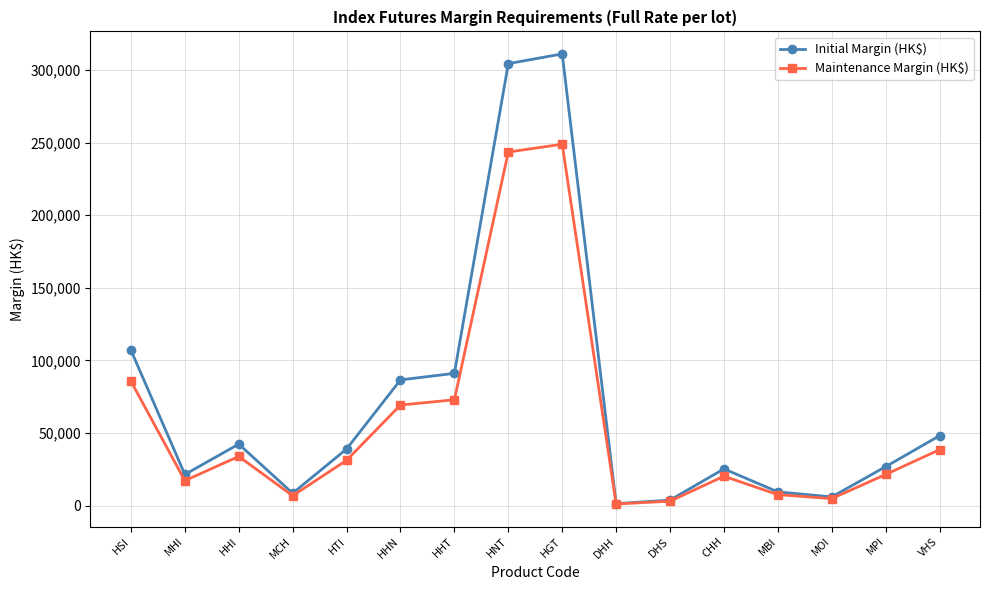

The Maintenance Margin (HK$) series shows 20204 at CHH. True or false?

True